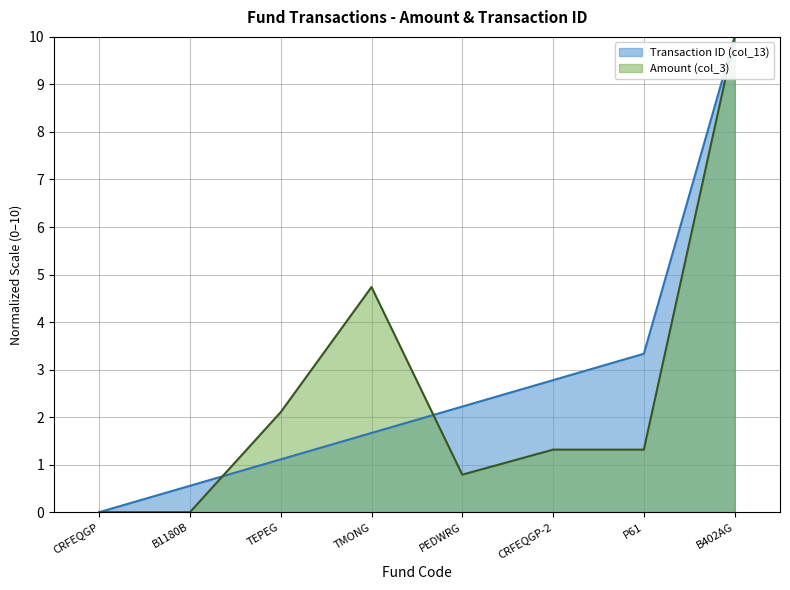

How many lines are shown in the chart?

2